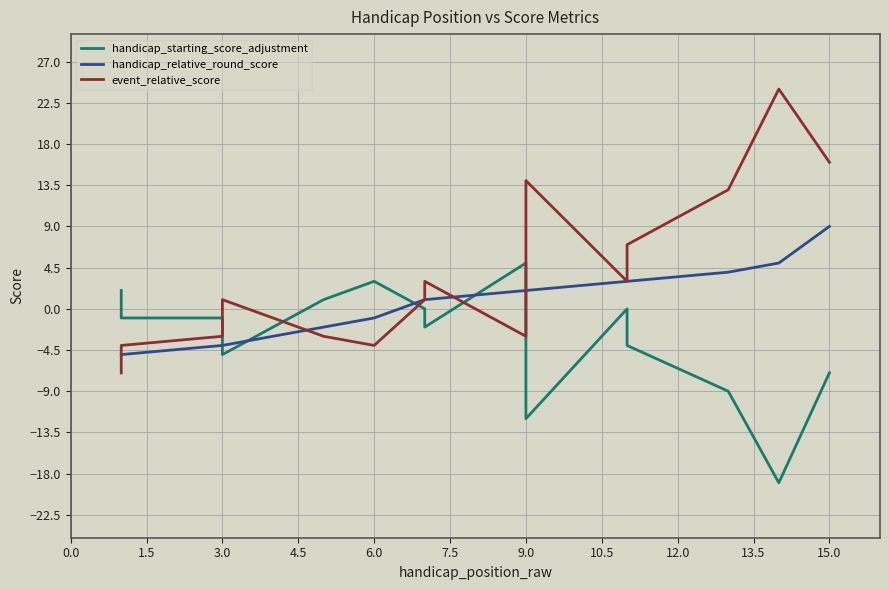

True or false: handicap_starting_score_adjustment has more than 2 points higher than both neighbors.

True